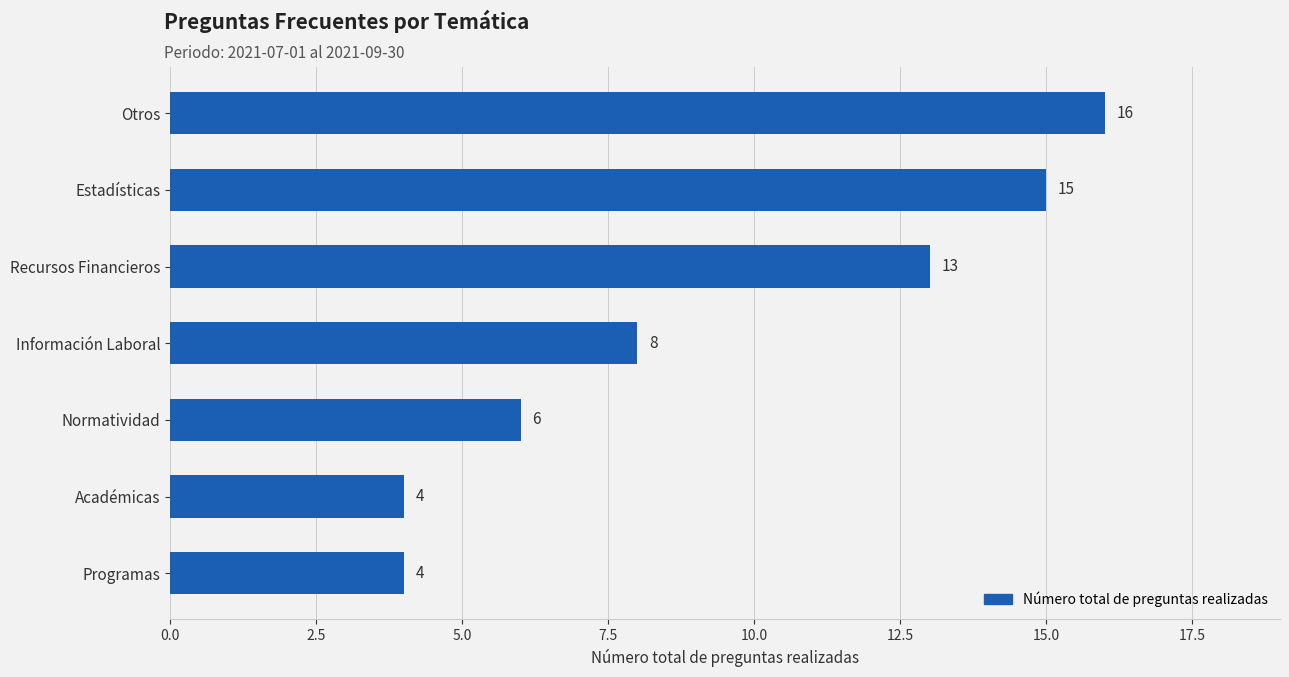

What is the difference between the maximum and minimum values?

12